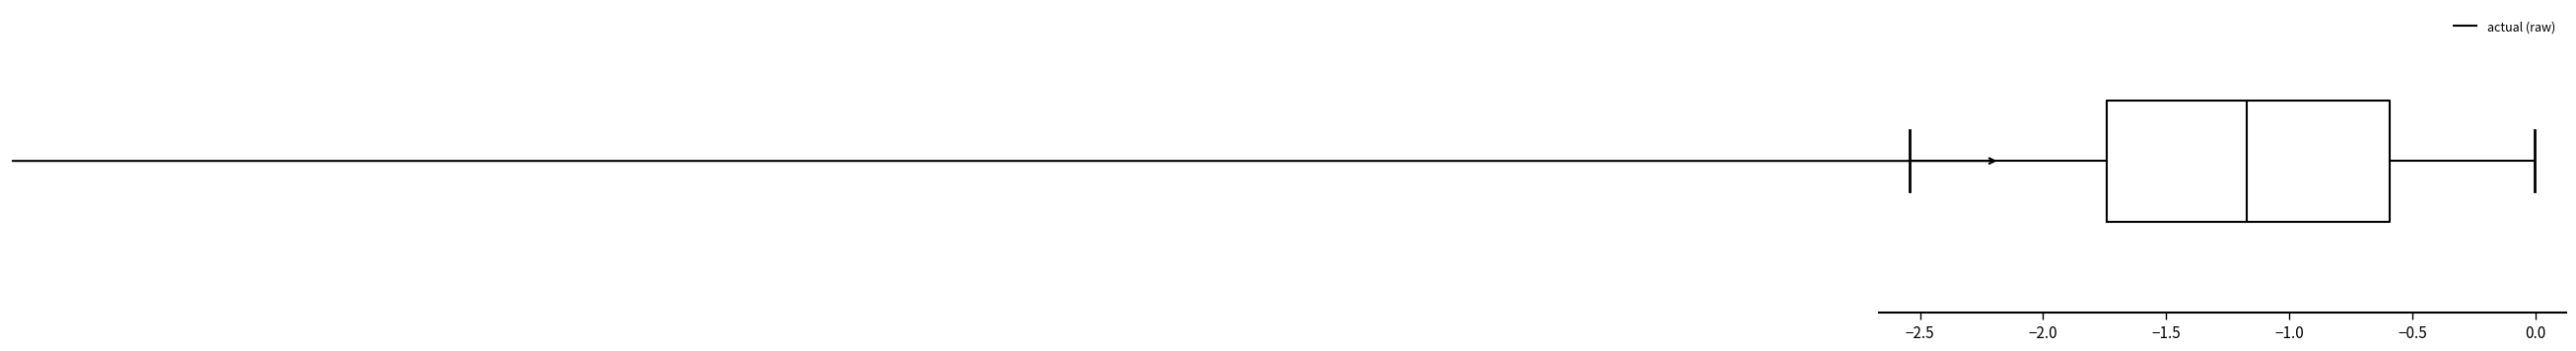

Transcribe this box plot: give where the median line is, the range the box spans, and where the two whiskers end, as read against the x-axis. The values are not printed on the chart, so give them approximately, as read against the axis.

median -1.15, box -1.75 to -0.60, whiskers -2.55 to 0.00